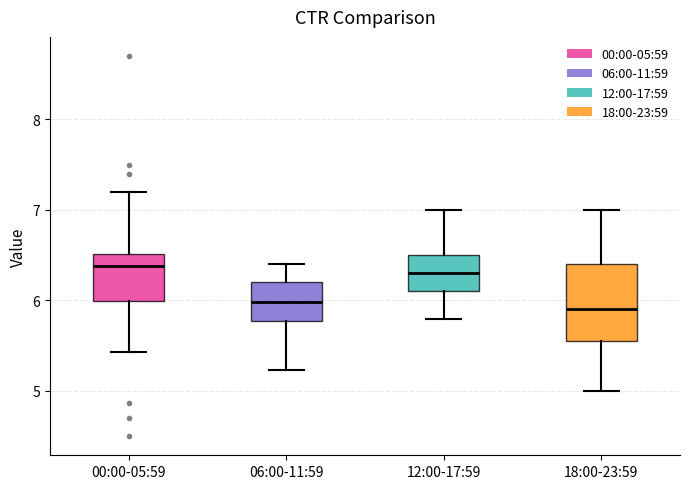

Comparing the boxes themselves (not the whiskers), which one is the tallest?

18:00-23:59